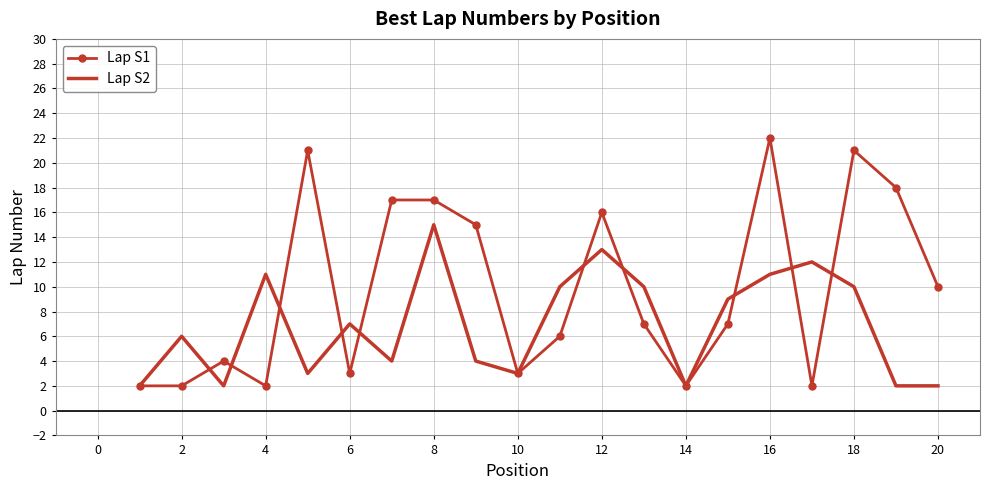

Which series has the largest total across all categories?

Lap S1